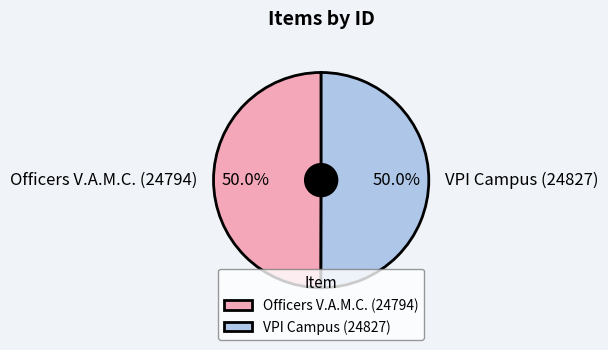

Is it true that Officers V.A.M.C. (24794) is 50% of the pie?

True